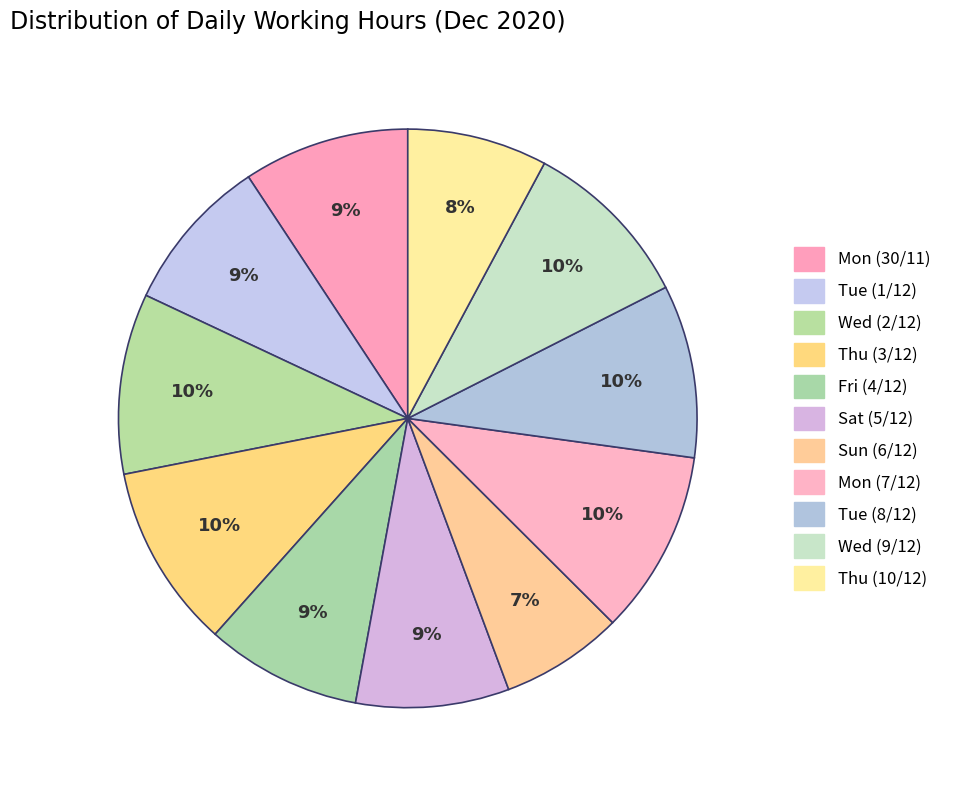

The Sat (5/12) slice represents 15% of the pie. True or false?

False